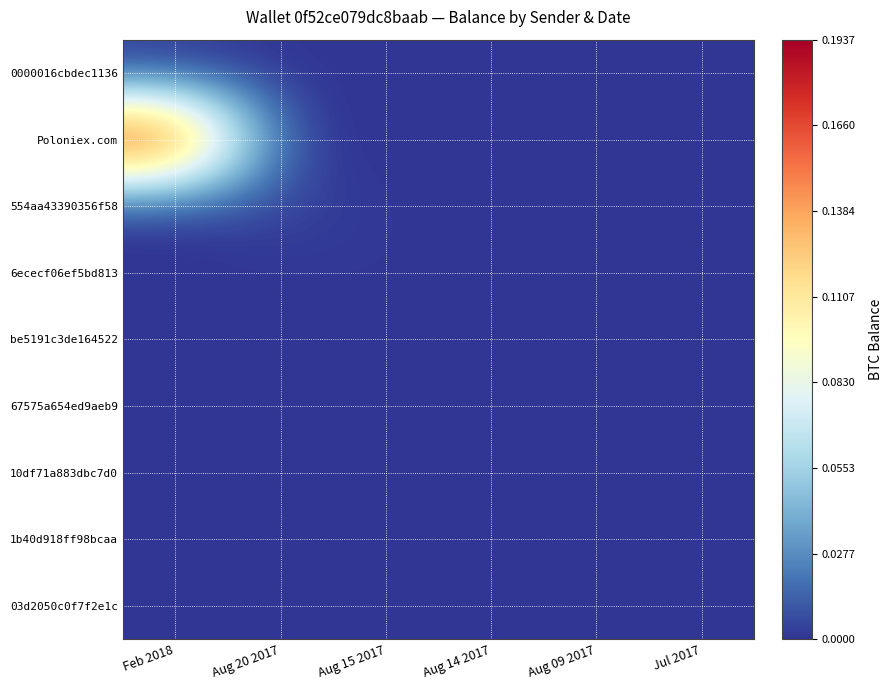

Reading left to right, extract all data points from this chart.

0000016cbdec1136: Feb 2018=0.0	Aug 20 2017=0.0	Aug 15 2017=0.0	Aug 14 2017=0.0	Aug 09 2017=0.0	Jul 2017=0.0
Poloniex.com: Feb 2018=0.2	Aug 20 2017=0.0	Aug 15 2017=0.0	Aug 14 2017=0.0	Aug 09 2017=0.0	Jul 2017=0.0
554aa43390356f58: Feb 2018=0.0	Aug 20 2017=0.0	Aug 15 2017=0.0	Aug 14 2017=0.0	Aug 09 2017=0.0	Jul 2017=0.0
6ececf06ef5bd813: Feb 2018=0.0	Aug 20 2017=0.0	Aug 15 2017=0.0	Aug 14 2017=0.0	Aug 09 2017=0.0	Jul 2017=0.0
be5191c3de164522: Feb 2018=0.0	Aug 20 2017=0.0	Aug 15 2017=0.0	Aug 14 2017=0.0	Aug 09 2017=0.0	Jul 2017=0.0
67575a654ed9aeb9: Feb 2018=0.0	Aug 20 2017=0.0	Aug 15 2017=0.0	Aug 14 2017=0.0	Aug 09 2017=0.0	Jul 2017=0.0
10df71a883dbc7d0: Feb 2018=0.0	Aug 20 2017=0.0	Aug 15 2017=0.0	Aug 14 2017=0.0	Aug 09 2017=0.0	Jul 2017=0.0
1b40d918ff98bcaa: Feb 2018=0.0	Aug 20 2017=0.0	Aug 15 2017=0.0	Aug 14 2017=0.0	Aug 09 2017=0.0	Jul 2017=0.0
03d2050c0f7f2e1c: Feb 2018=0.0	Aug 20 2017=0.0	Aug 15 2017=0.0	Aug 14 2017=0.0	Aug 09 2017=0.0	Jul 2017=0.0